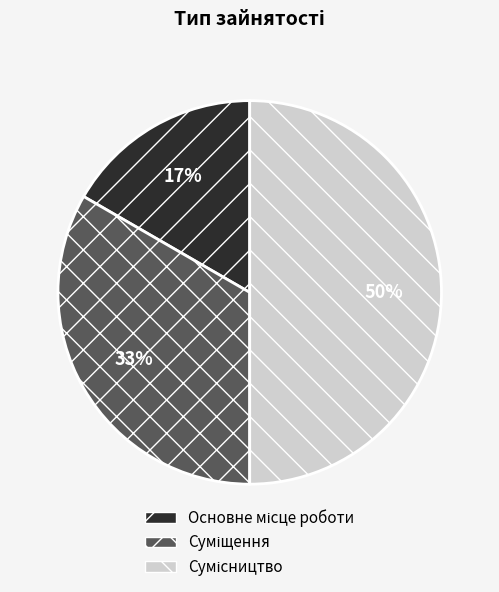

To the nearest percent, what is the difference between the largest and smallest slice percentages?

33%